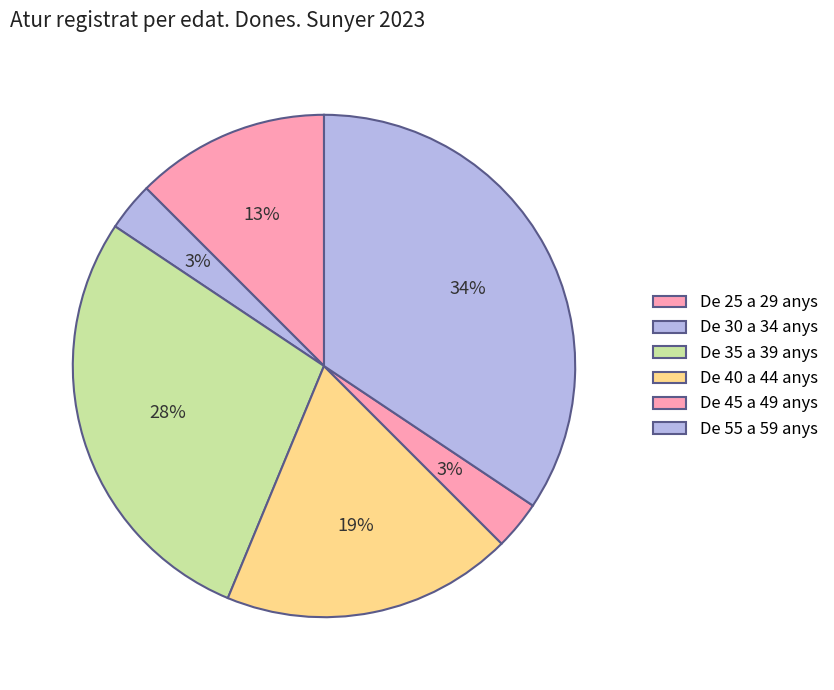

How many segments does this pie chart have?

6